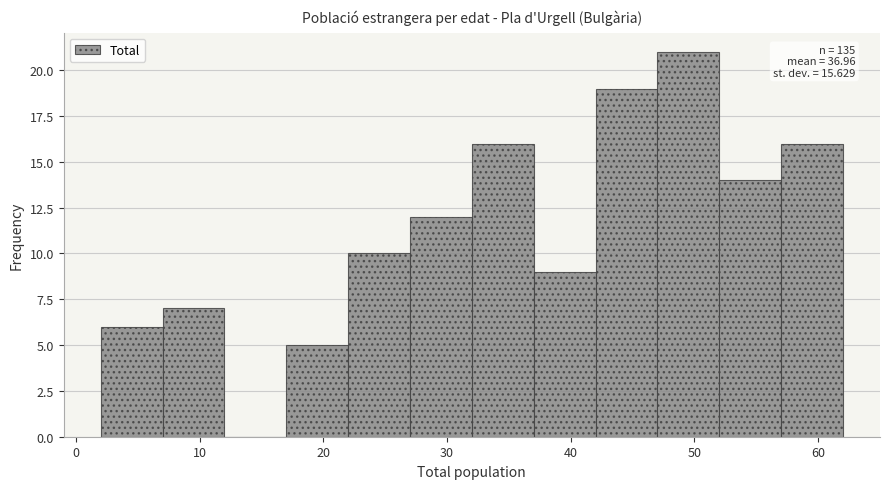

Which range on the x-axis has the tallest bar?

47 to 52